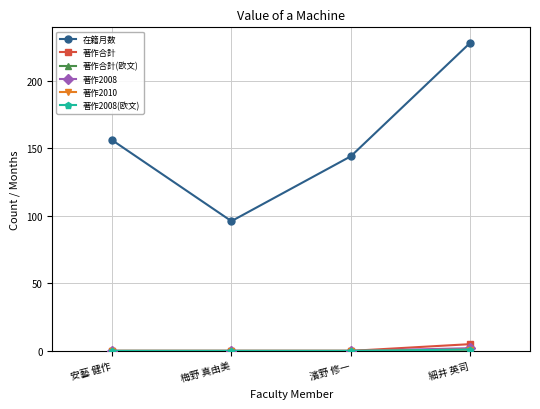

At which category does the chart reach its minimum across all series?

安藝 健作